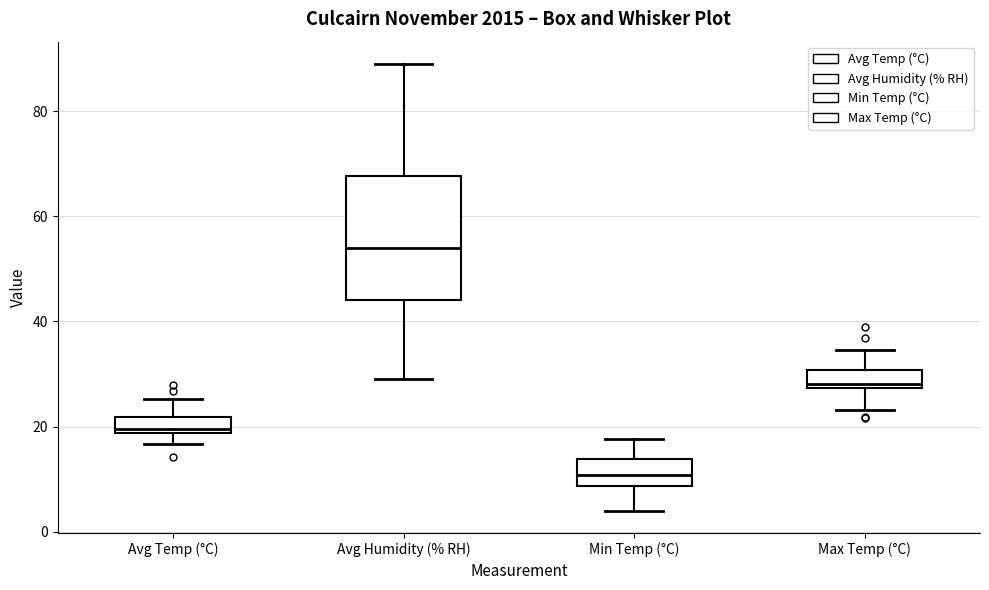

Where does the lower whisker of the box for Max Temp (°C) end on the y-axis? The values are not printed on the chart, so give them approximately, as read against the axis.

24